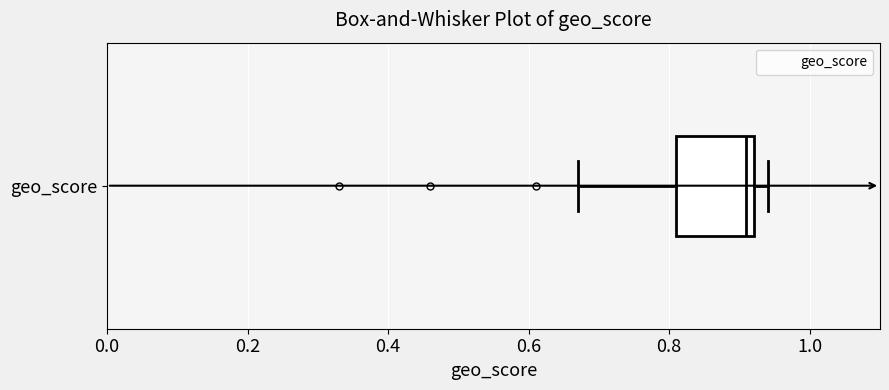

Read this box plot against the x-axis: the position of the median line, the range covered by the box, and the ends of both whiskers. The values are not printed on the chart, so give them approximately, as read against the axis.

median 0.92 (just left of the box's right edge), box 0.82 to 0.92, whiskers 0.68 to 0.94